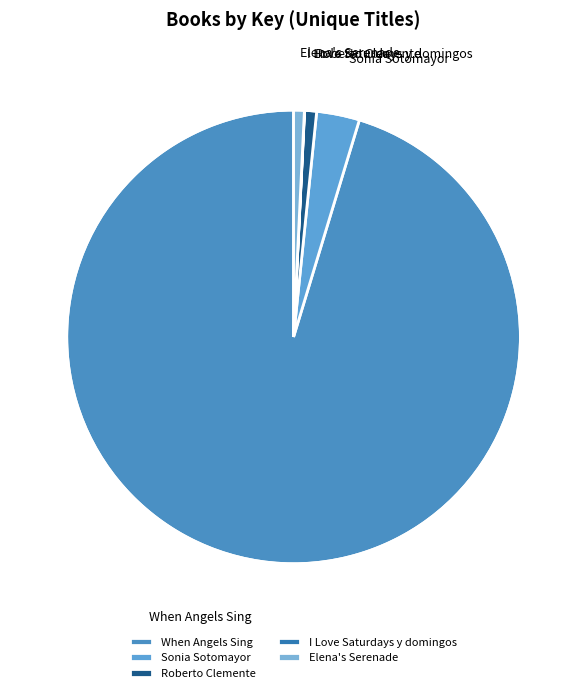

Which slice represents more than half of the pie?

When Angels Sing